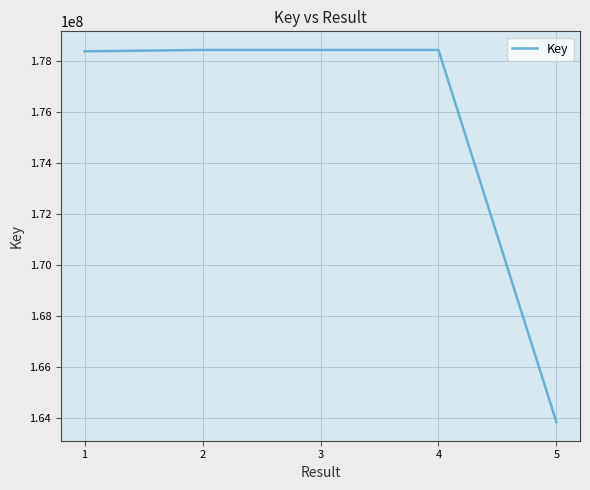

How many series are shown in this chart?

1